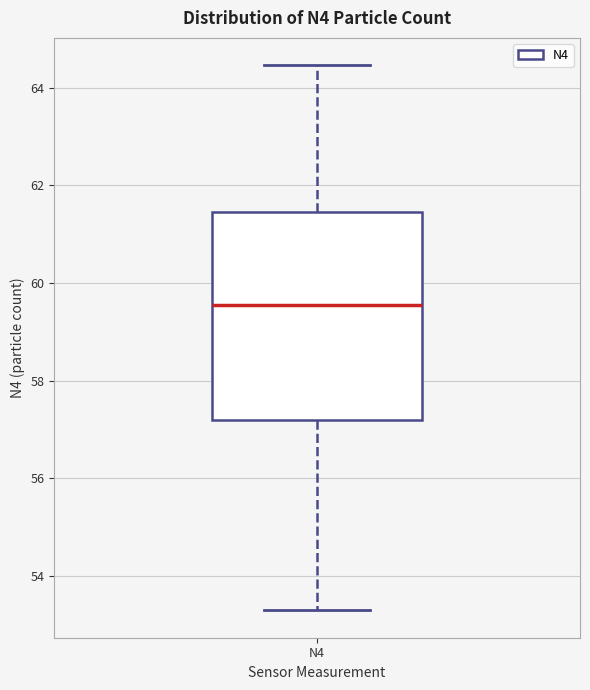

Read this box plot against the y-axis: the position of the median line, the range covered by the box, and the ends of both whiskers. The values are not printed on the chart, so give them approximately, as read against the axis.

median 59.6, box 57.2 to 61.4, whiskers 53.2 to 64.4